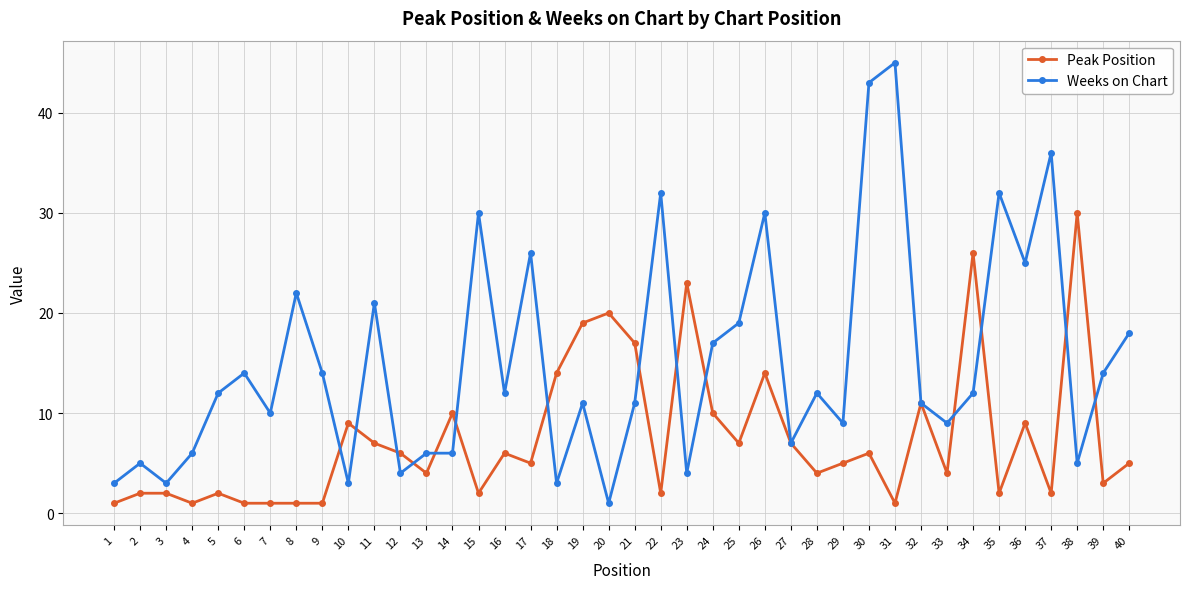

Reading left to right, list all the values displayed in this chart.

Peak Position: 1	2	2	1	2	1	1	1	1	9	7	6	4	10	2	6	5	14	19	20	17	2	23	10	7	14	7	4	5	6	1	11	4	26	2	9	2	30	3	5
Weeks on Chart: 3	5	3	6	12	14	10	22	14	3	21	4	6	6	30	12	26	3	11	1	11	32	4	17	19	30	7	12	9	43	45	11	9	12	32	25	36	5	14	18